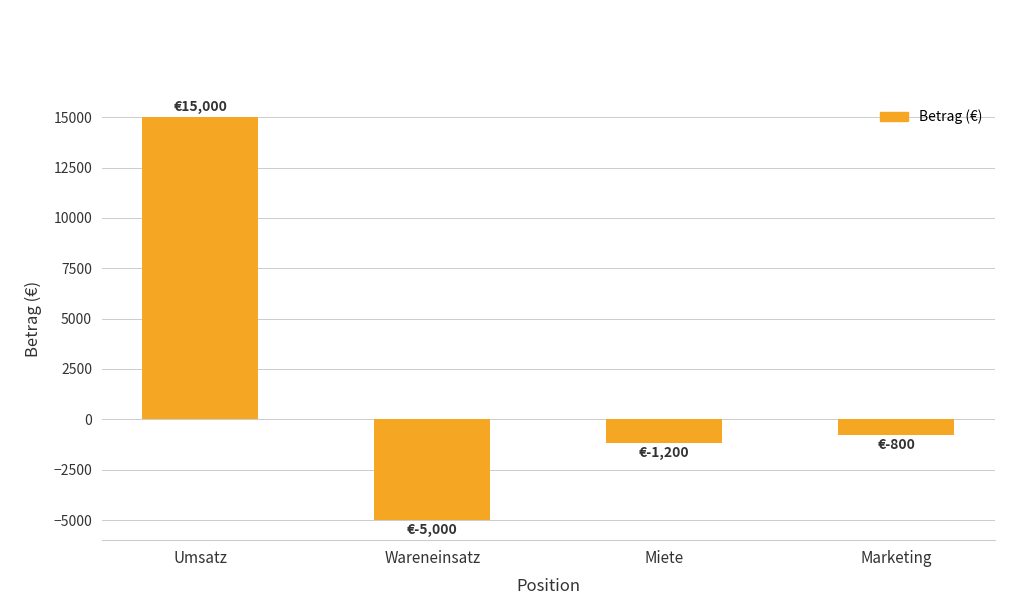

The chart shows a value of -2138 at Miete. True or false?

False